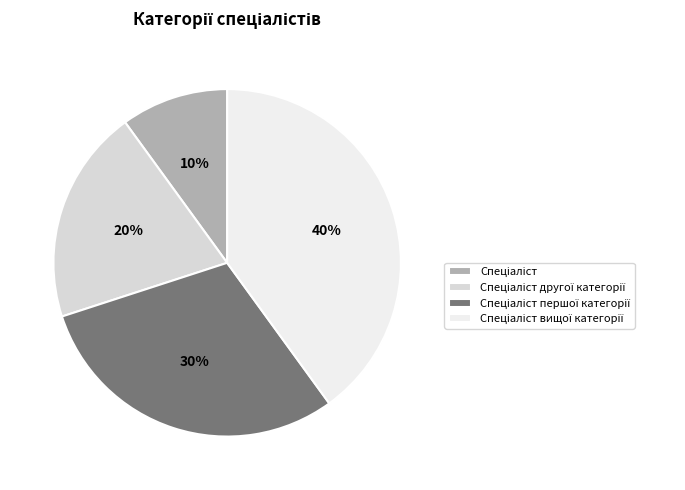

What is the largest slice in the pie chart?

Спеціаліст вищої категорії